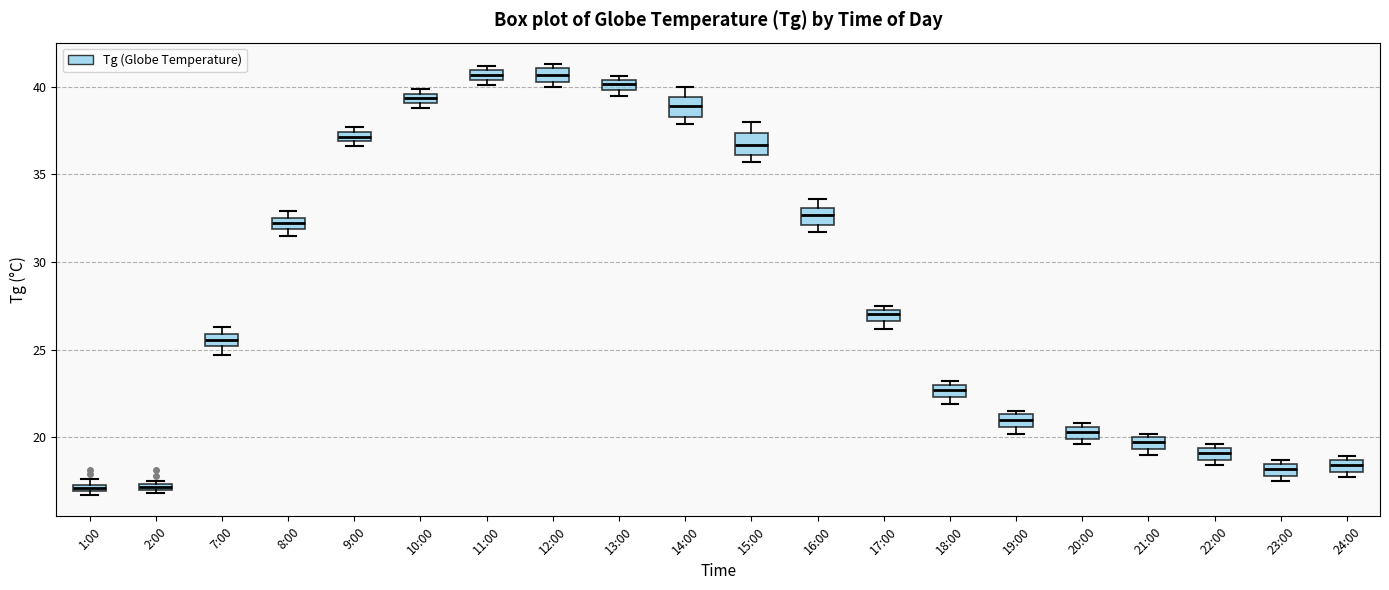

Where is the lower edge of the box for 9:00 on the y-axis? The values are not printed on the chart, so give them approximately, as read against the axis.

37.0